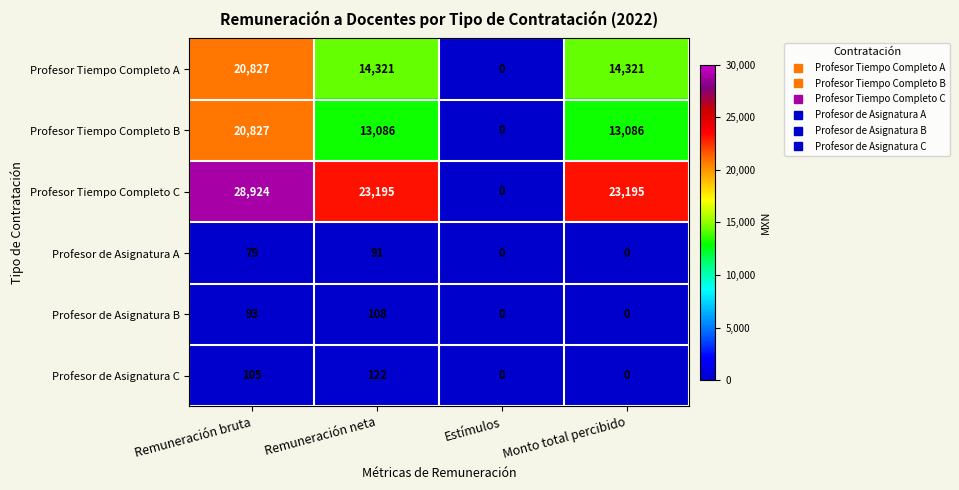

How many data points does each series have?

4